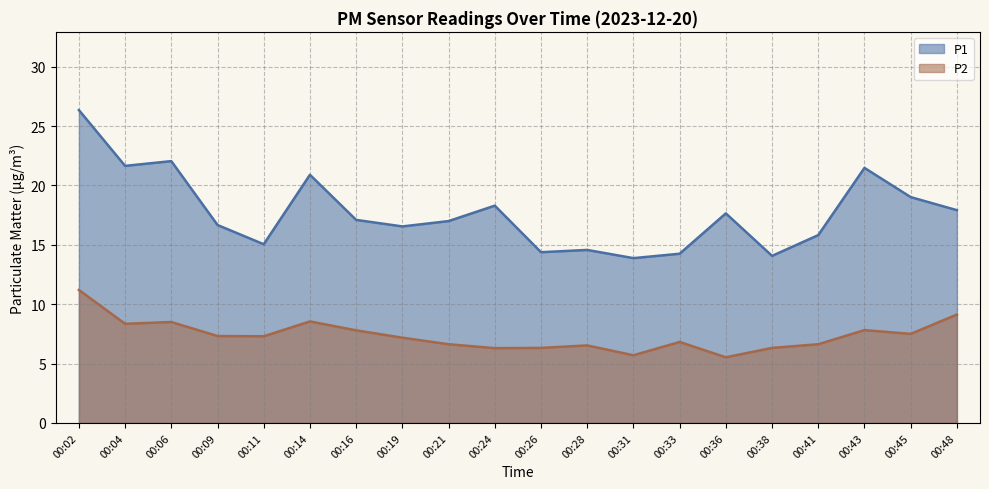

At which category is the sum across all series the highest?

00:02